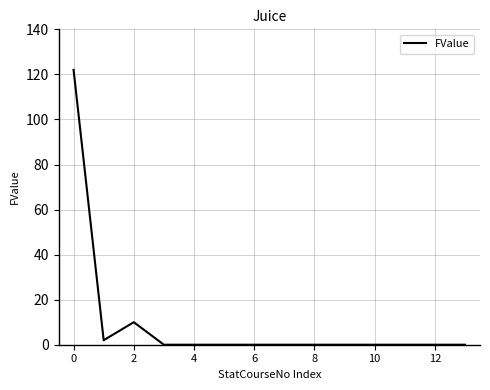

What is the greatest value displayed?

122